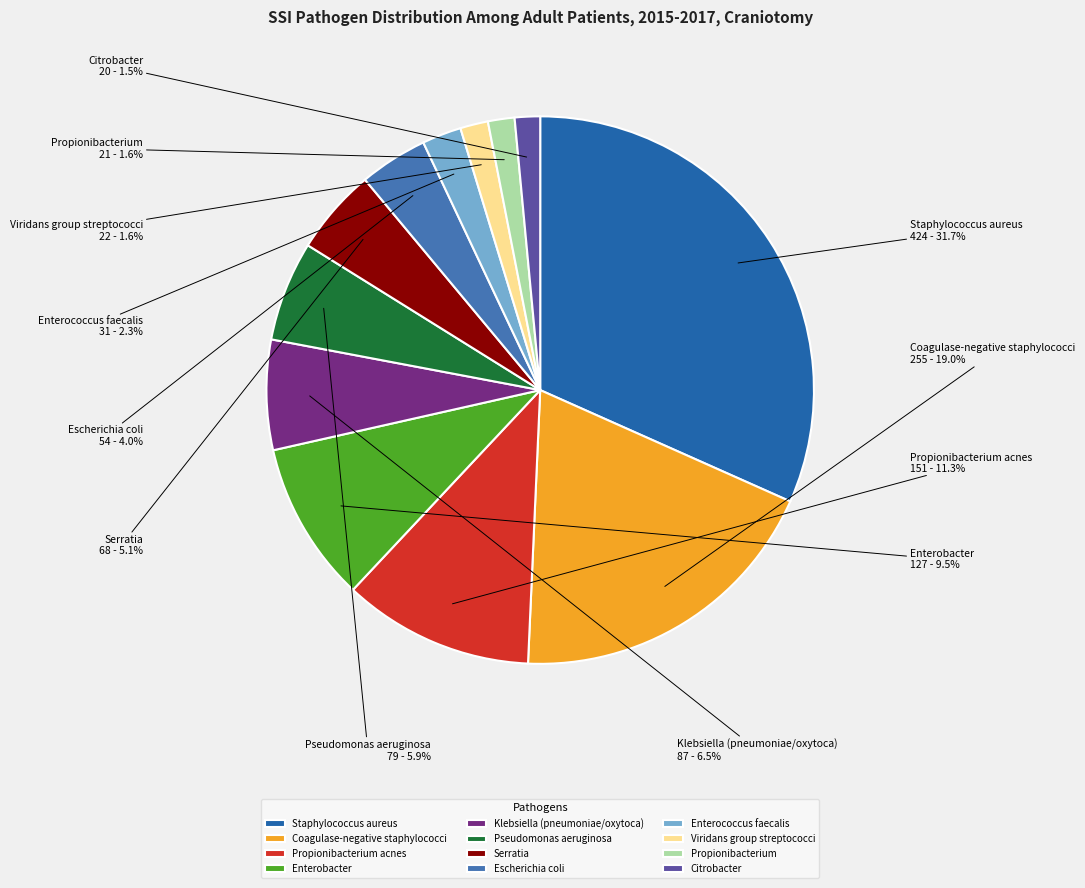

Which category has the biggest portion of the pie?

Staphylococcus aureus